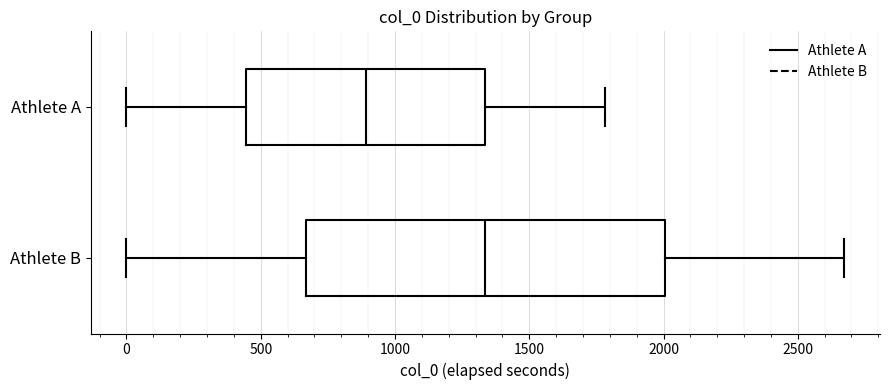

Where does the left whisker of the box for Athlete A end on the x-axis? The values are not printed on the chart, so give them approximately, as read against the axis.

0